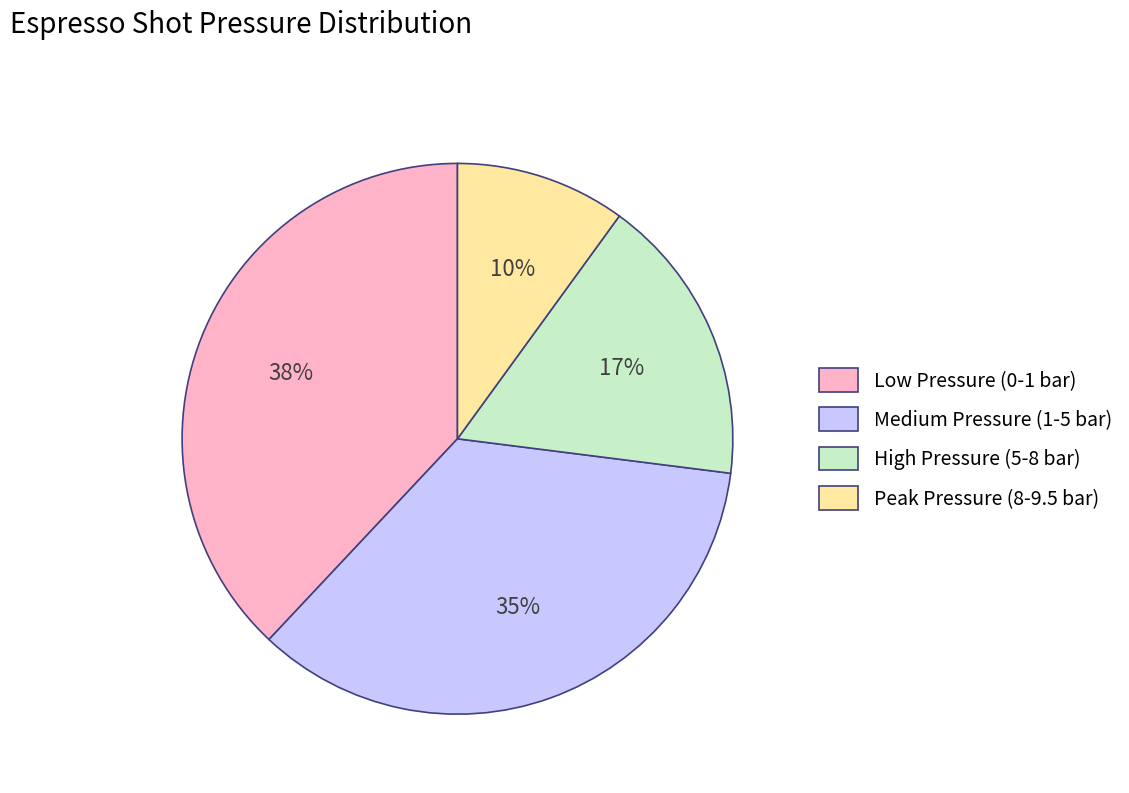

Is it true that Peak Pressure (8-9.5 bar) is 10% of the pie?

True